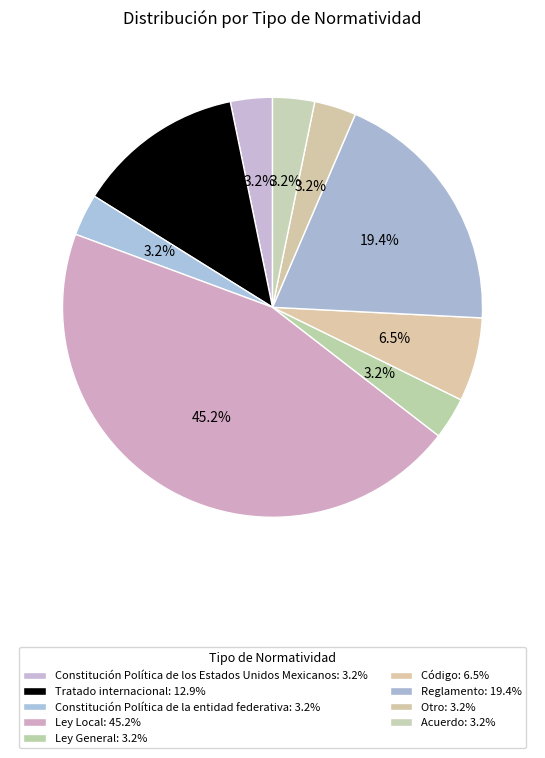

True or false: Tratado internacional accounts for 4% of the total.

False